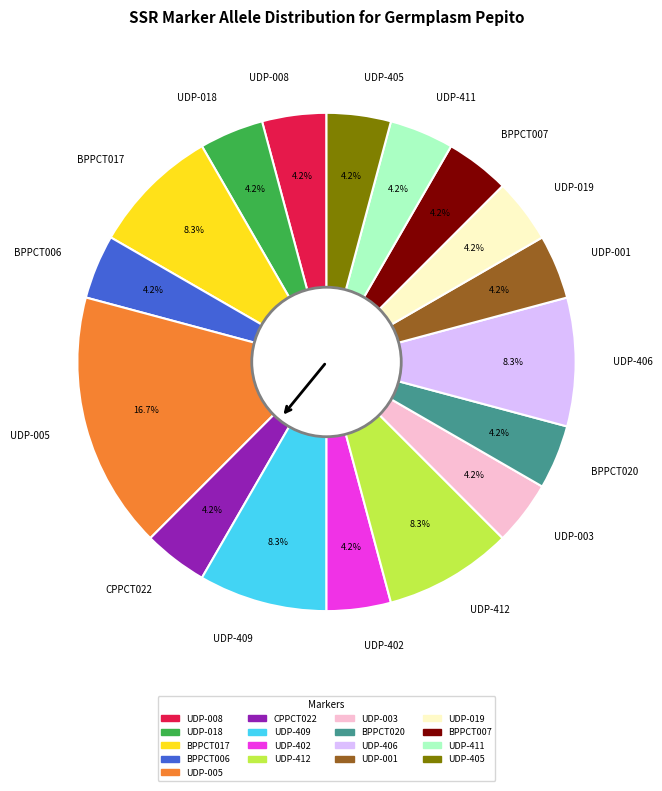

Which category has the biggest portion of the pie?

UDP-005